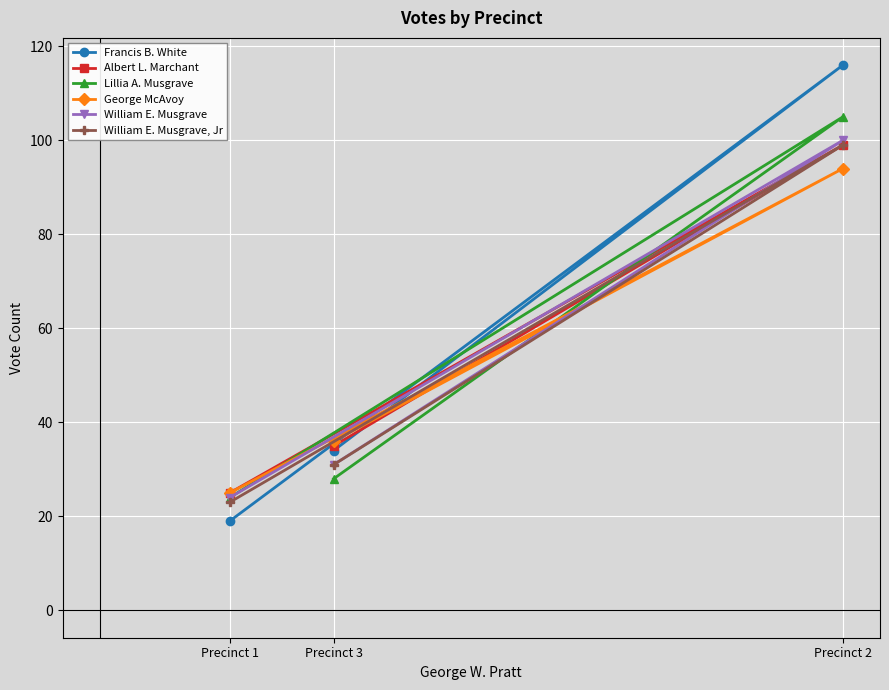

What is the approximate value of William E. Musgrave at Precinct 2, to the nearest 5?

100